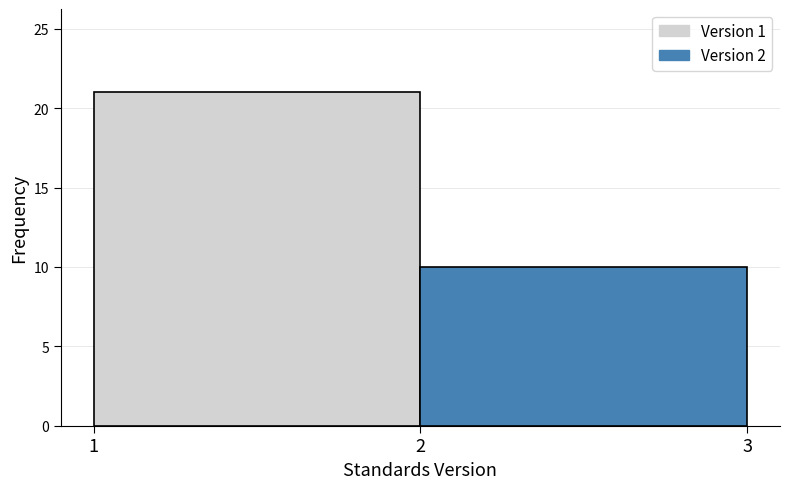

What is the height of the bar covering 2 to 3 on the x-axis? The values are not printed on the chart, so give them approximately, as read against the axis.

10